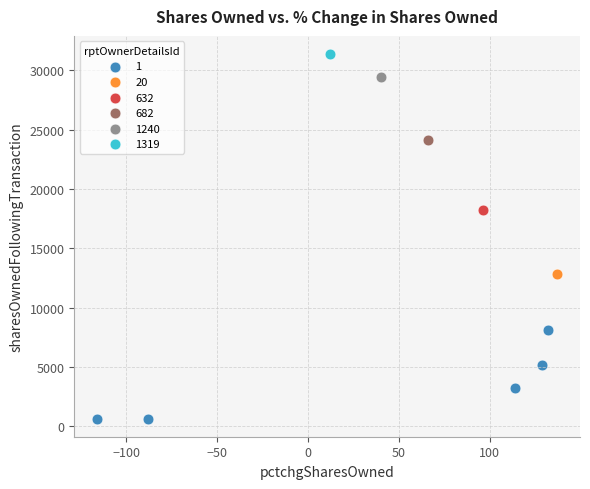

What are all the series names shown in the legend?

1, 20, 632, 682, 1240, 1319